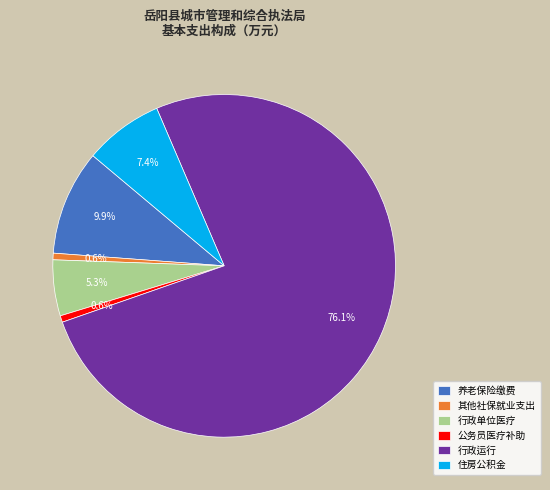

Does 公务员医疗补助 account for over 50% of the chart?

No